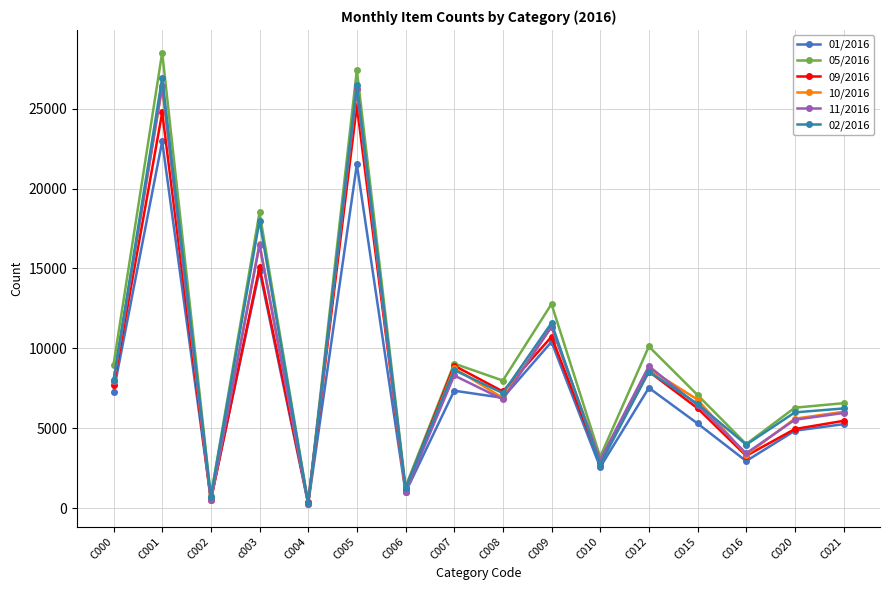

What is the value of the 01/2016 point at the 7th from the left?

978